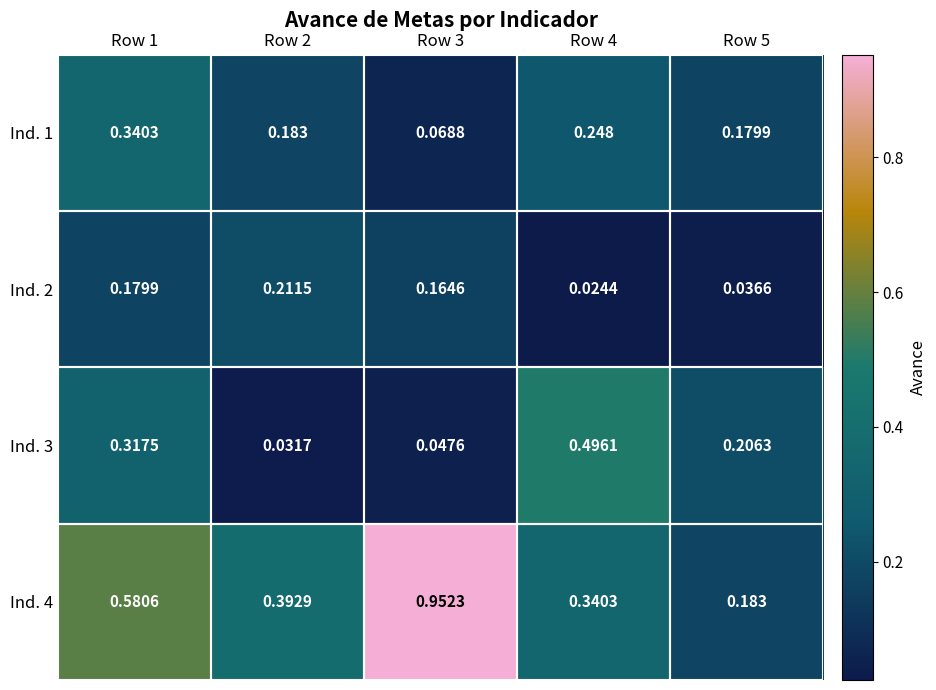

What is the total value across all series at Row 3?

1.2